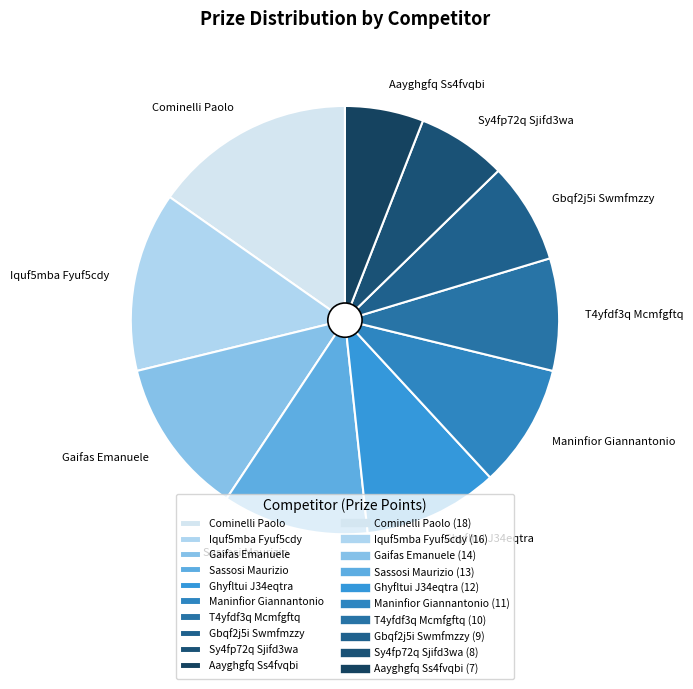

Approximately how many times larger is the value at Cominelli Paolo compared to Gaifas Emanuele?

1.3